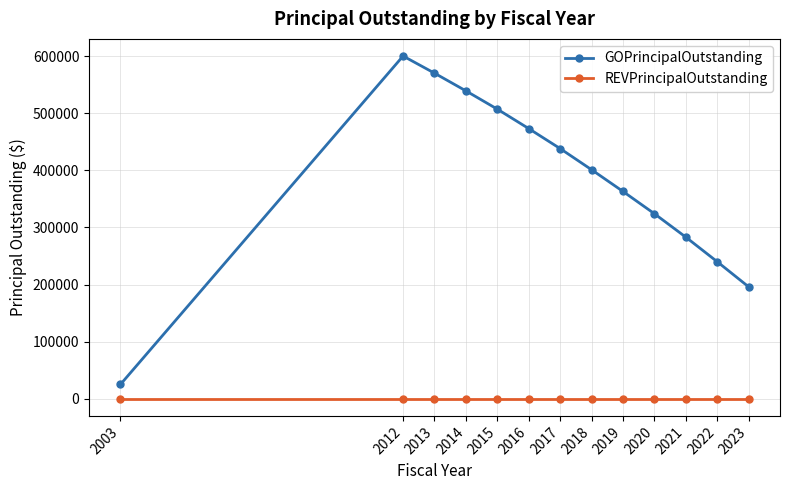

Is it true that REVPrincipalOutstanding equals 0 at 2021?

True